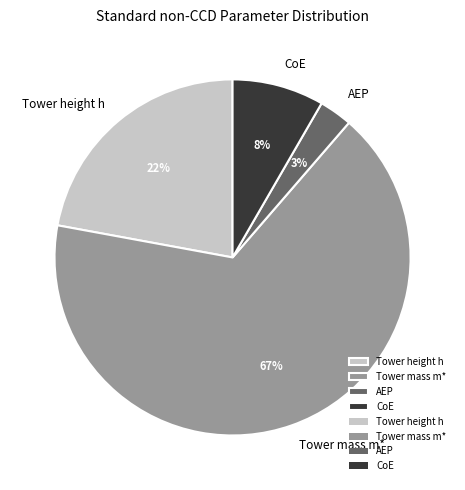

Rank the categories by value from lowest to highest.

AEP, CoE, Tower height h, Tower mass m*